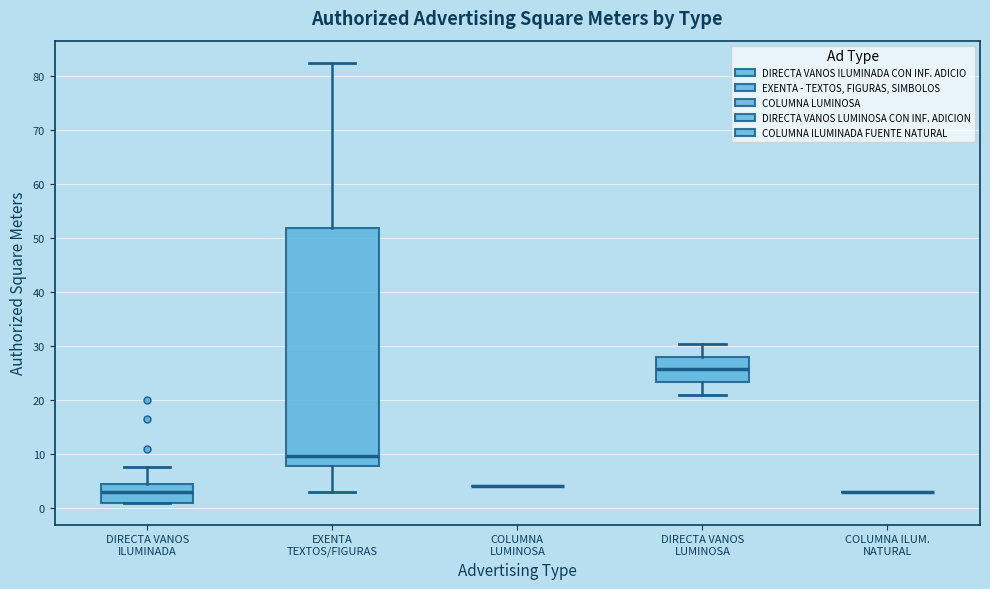

Where does the median line of the box for DIRECTA VANOS LUMINOSA sit on the y-axis? The values are not printed on the chart, so give them approximately, as read against the axis.

26